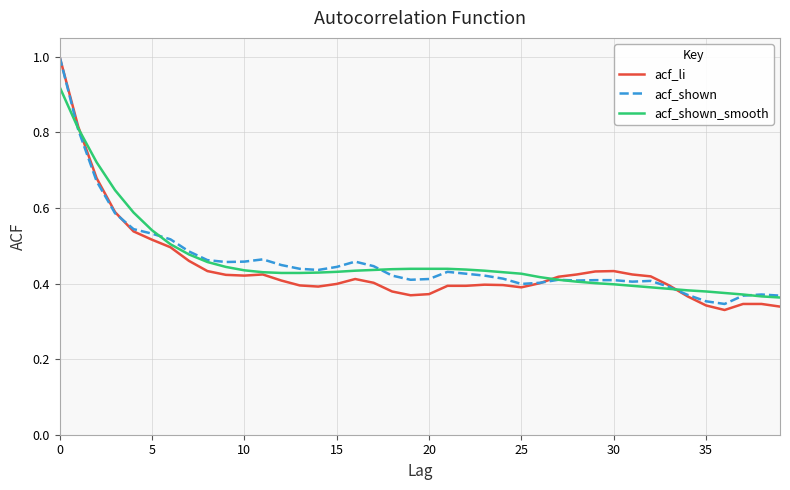

What is the maximum value shown in the chart?

1.0